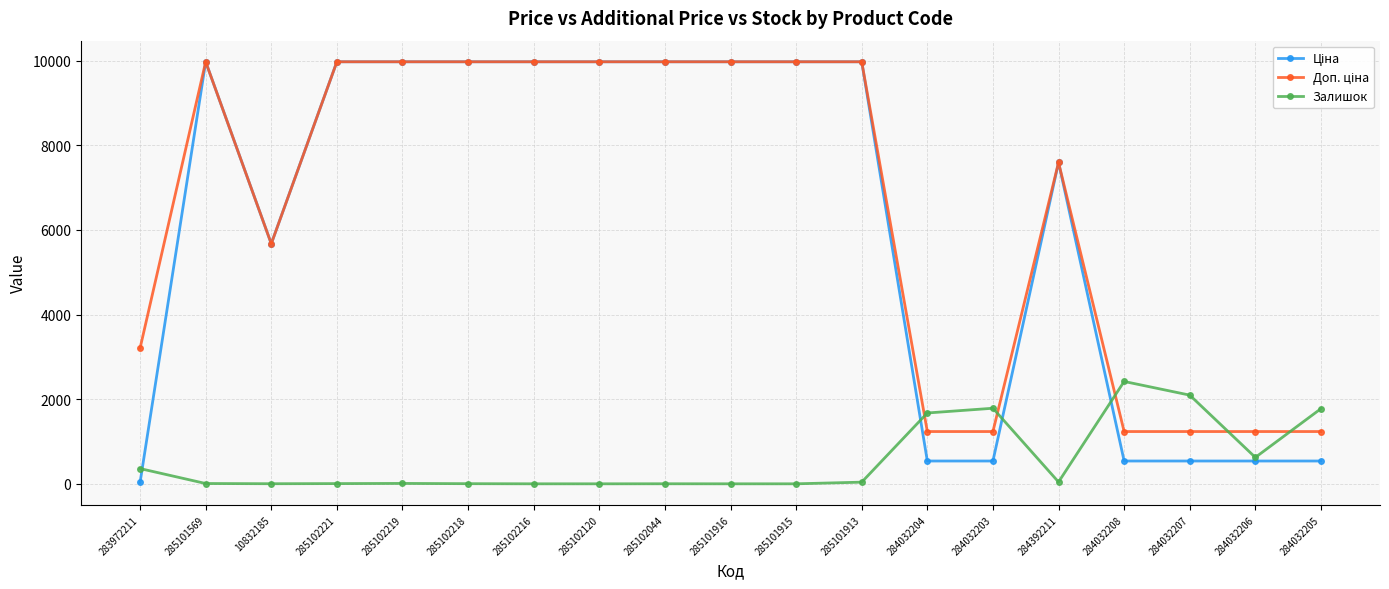

True or false: Залишок has a value of 2499.2 at 284032203.

False